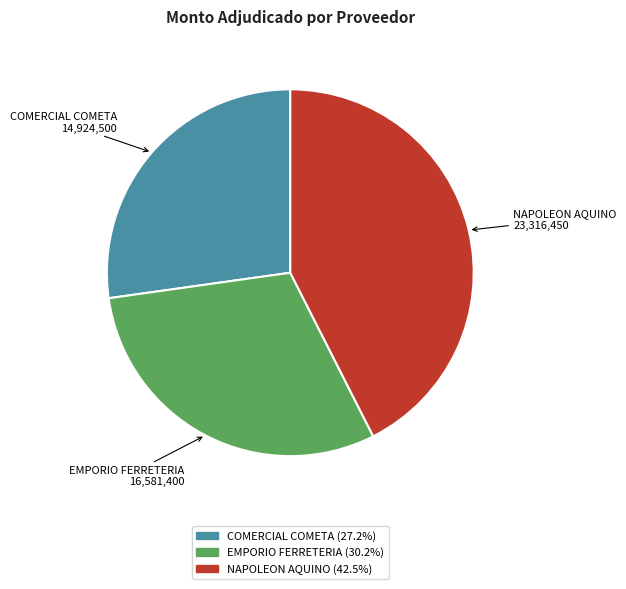

Is there a majority slice in this chart?

No